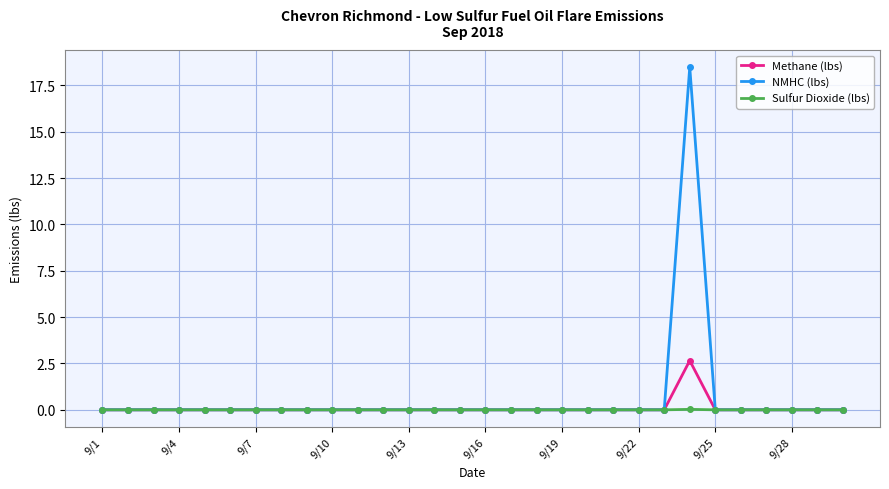

Rank the series by their maximum value, from lowest to highest.

Sulfur Dioxide (lbs), Methane (lbs), NMHC (lbs)